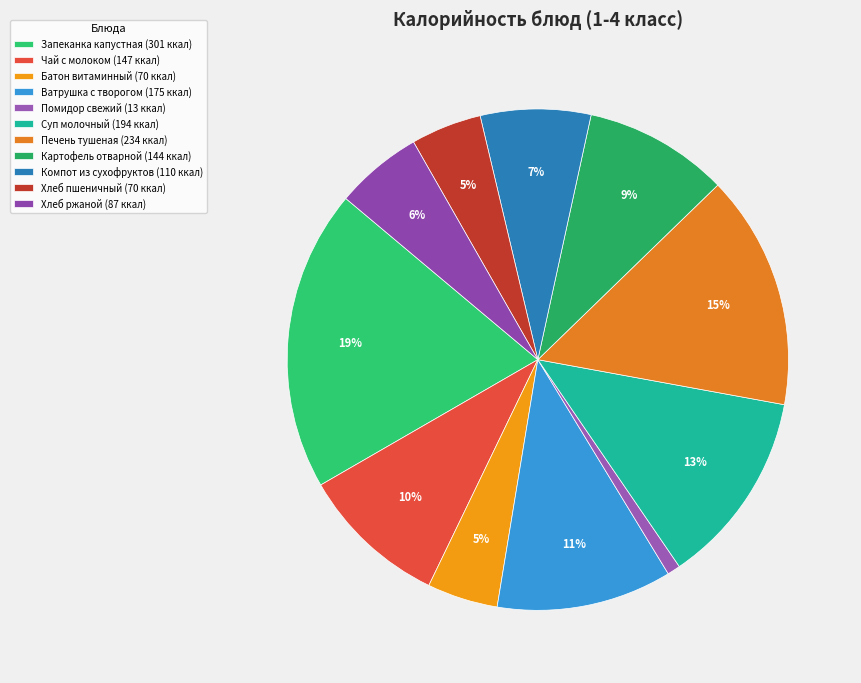

How many slices are in this pie chart?

11